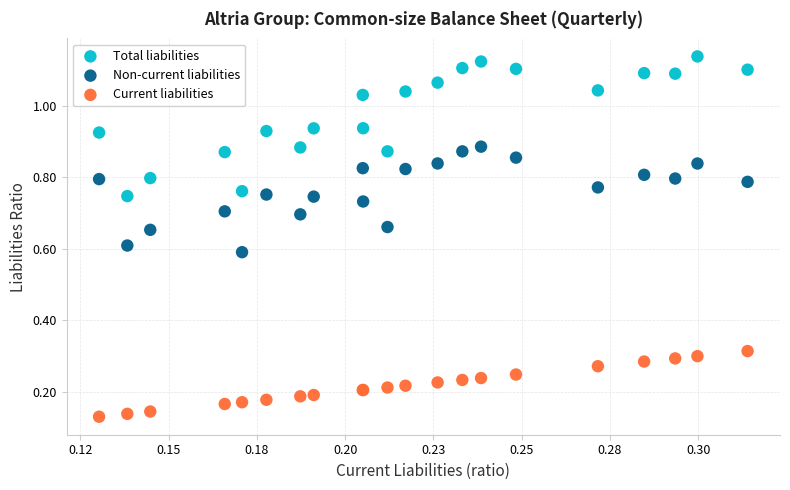

Which series reaches the maximum Y coordinate?

Total liabilities